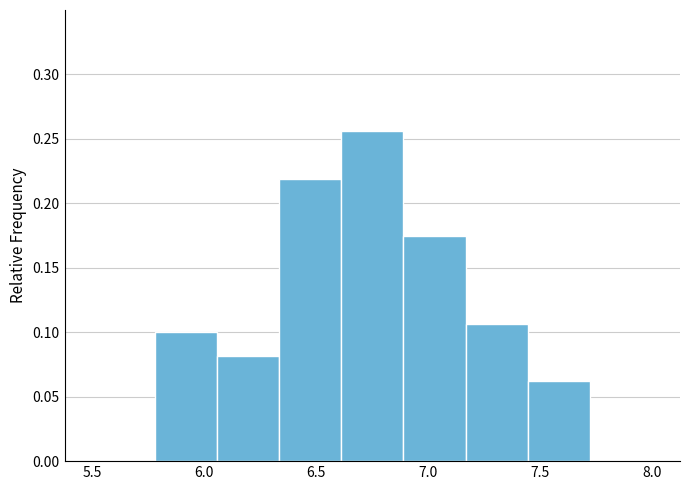

Reading left to right, list every bar in this chart as the range it spans on the x-axis followed by its height. Neither the bar edges nor the heights are printed on the chart, so give them approximately, as read against the axes.

5.50 to 5.80: 0
5.80 to 6.05: 0.100
6.05 to 6.35: 0.080
6.35 to 6.60: 0.220
6.60 to 6.90: 0.255
6.90 to 7.15: 0.175
7.15 to 7.45: 0.105
7.45 to 7.70: 0.065
7.70 to 8.00: 0